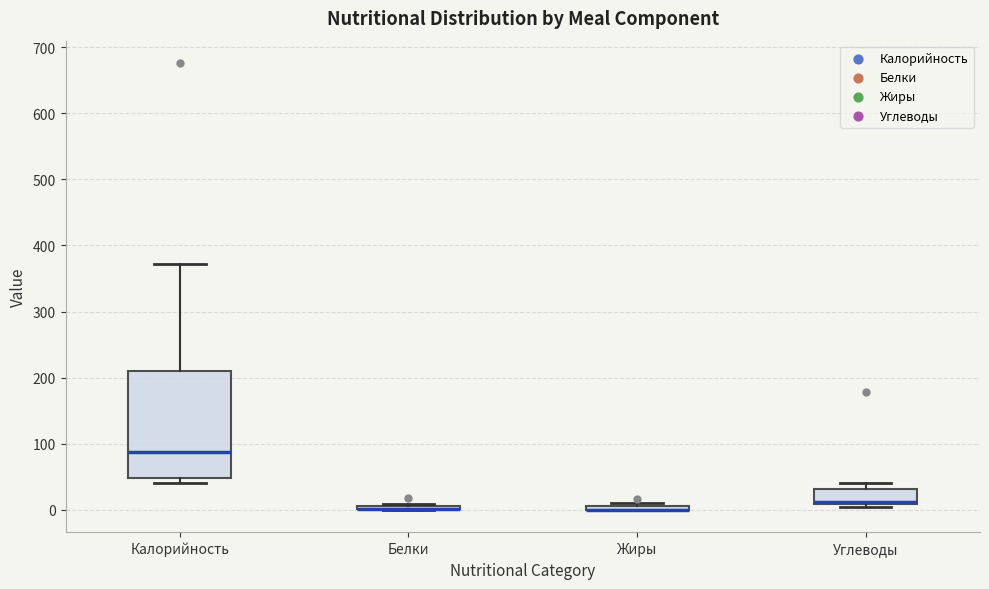

Where is the upper edge of the box for Белки on the y-axis? The values are not printed on the chart, so give them approximately, as read against the axis.

10